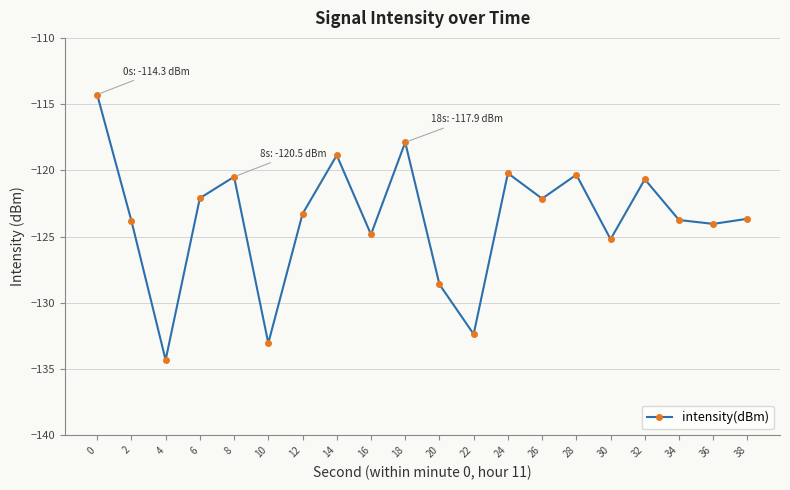

What is the greatest value displayed?

-114.3